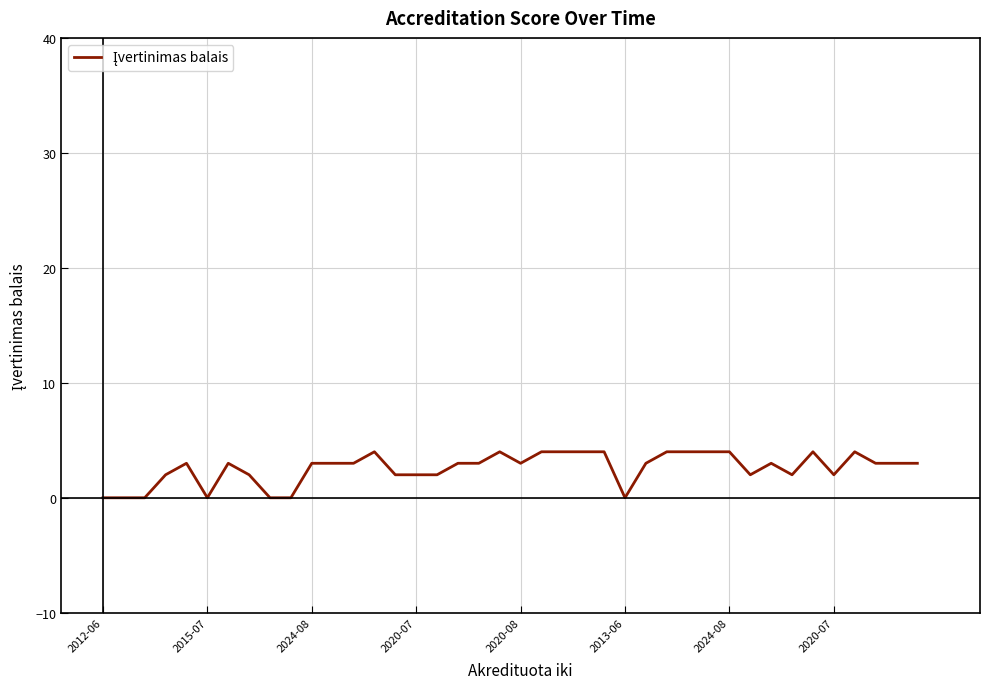

What is the greatest value displayed?

4